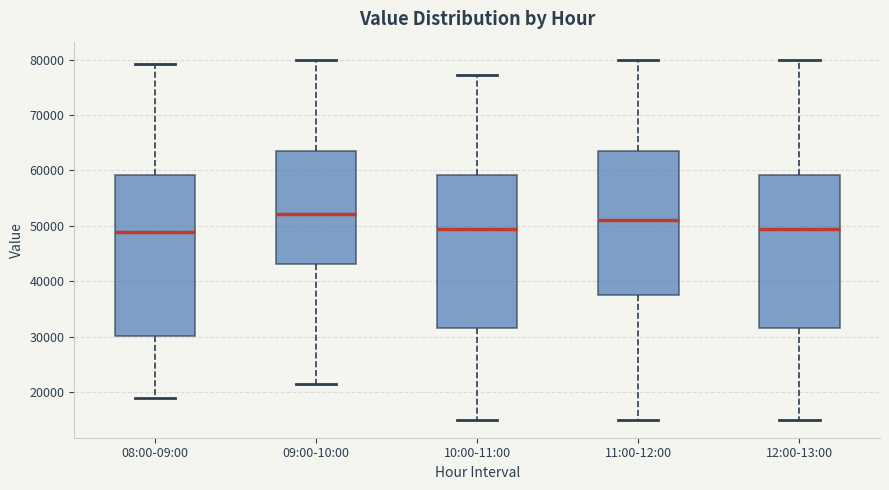

Reading left to right, transcribe this box plot: for each box, give where its median line is, the range the box spans, and where its two whiskers end, as read against the y-axis. The values are not printed on the chart, so give them approximately, as read against the axis.

08:00-09:00: median 49000, box 30000 to 59000, whiskers 19000 to 79000
09:00-10:00: median 52000, box 43000 to 63000, whiskers 21000 to 80000
10:00-11:00: median 49000, box 32000 to 59000, whiskers 15000 to 77000
11:00-12:00: median 51000, box 38000 to 63000, whiskers 15000 to 80000
12:00-13:00: median 49000, box 32000 to 59000, whiskers 15000 to 80000